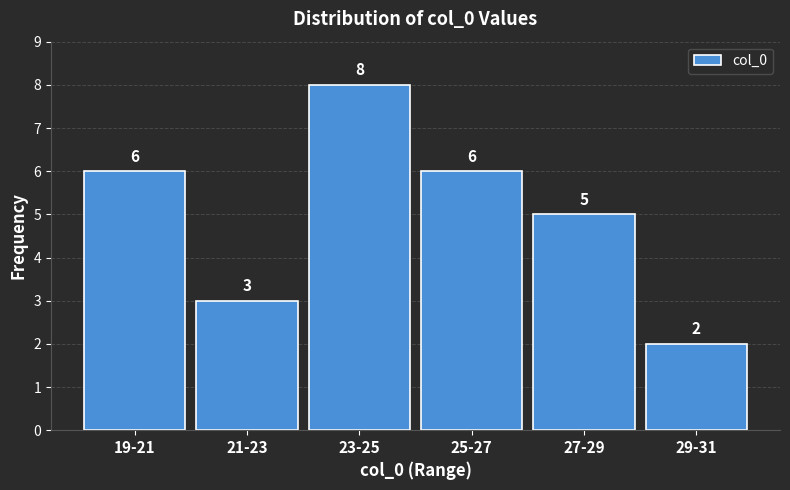

Reading right to left, what are all the values shown in this chart?

2	5	6	8	3	6